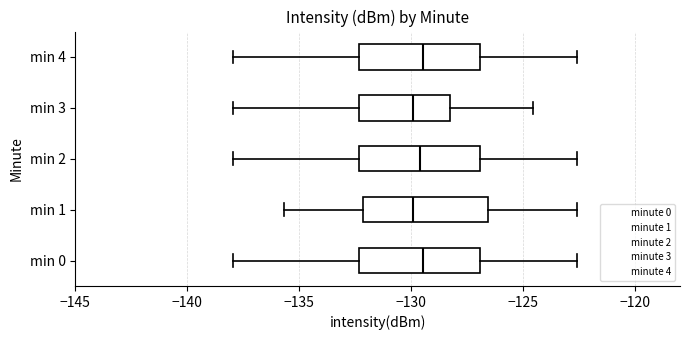

Reading bottom to top, read every box against the x-axis: the position of its median line, the range the box covers, and the ends of its whiskers. The values are not printed on the chart, so give them approximately, as read against the axis.

min 0: median -129.5, box -132.5 to -127.0, whiskers -138.0 to -122.5
min 1: median -130.0, box -132.0 to -126.5, whiskers -135.5 to -122.5
min 2: median -129.5, box -132.5 to -127.0, whiskers -138.0 to -122.5
min 3: median -130.0, box -132.5 to -128.5, whiskers -138.0 to -124.5
min 4: median -129.5, box -132.5 to -127.0, whiskers -138.0 to -122.5